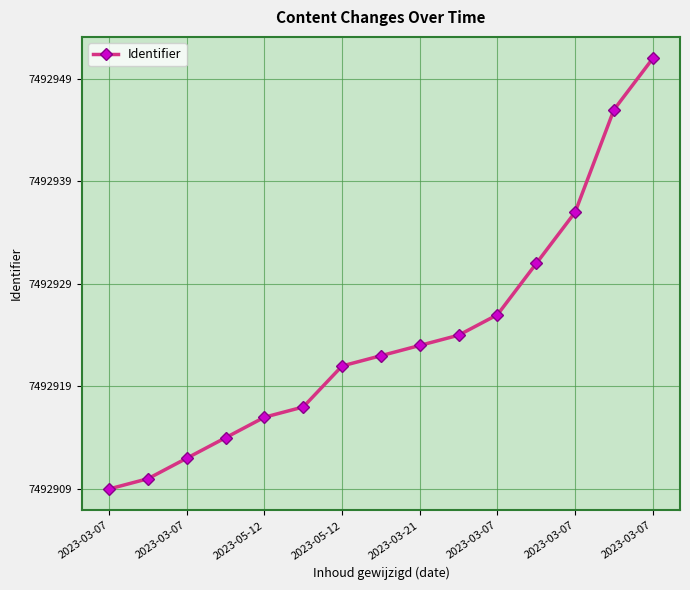

Does the chart have visible grid lines?

Yes